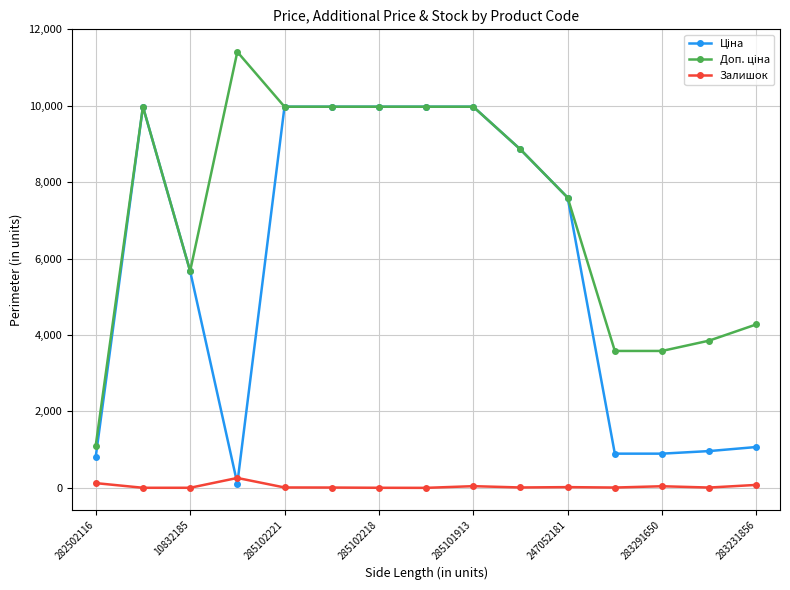

At how many categories does at least one series exceed 588?

15